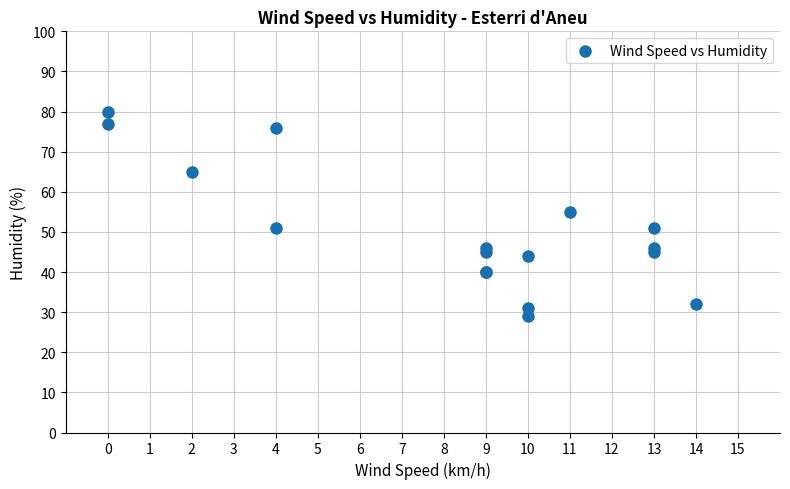

What Y value in the scatter plot is closest to 54?

55